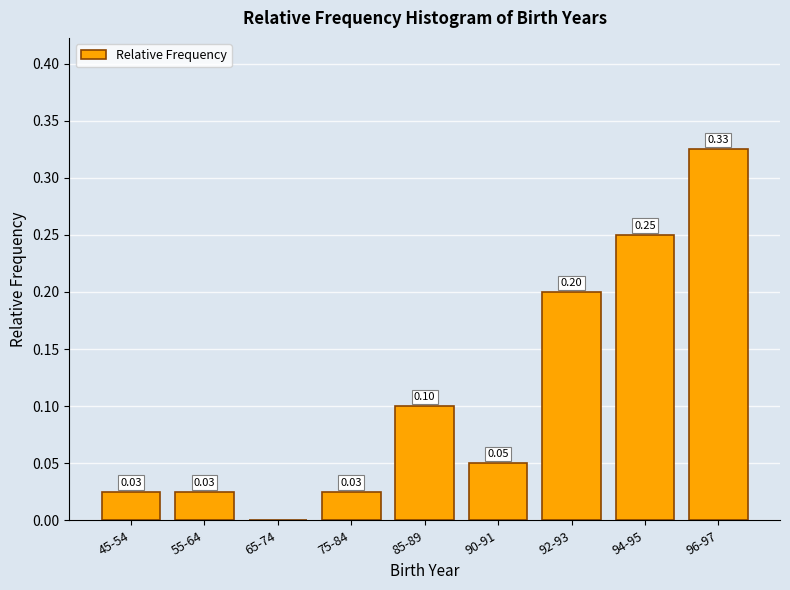

Which has a higher value, 90-91 or 45-54?

90-91